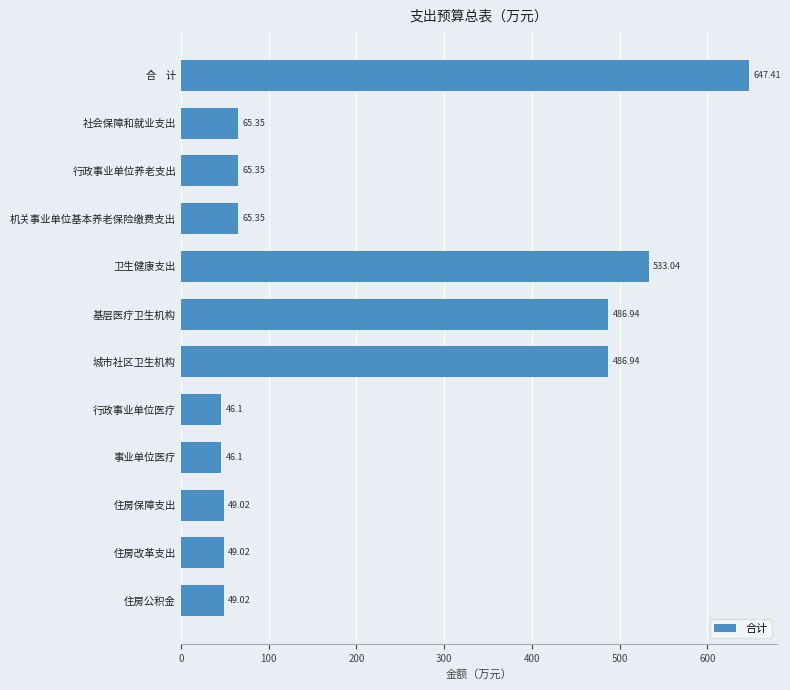

What is the difference between the maximum and minimum values?

601.3